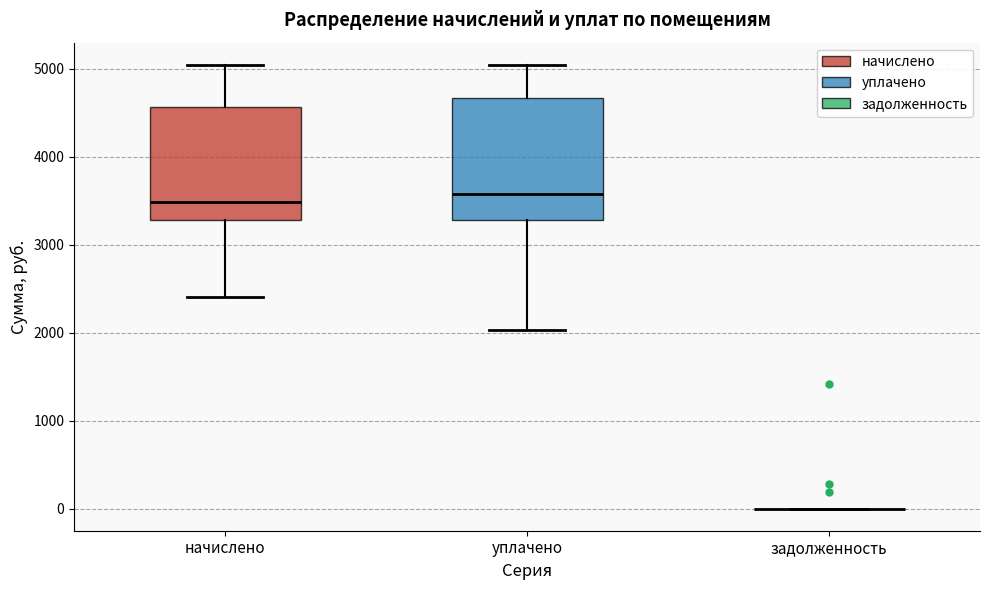

Reading left to right, transcribe this box plot: for each box, give where its median line is, the range the box spans, and where its two whiskers end, as read against the y-axis. The values are not printed on the chart, so give them approximately, as read against the axis.

начислено: median 3500, box 3300 to 4600, whiskers 2400 to 5000
уплачено: median 3600, box 3300 to 4700, whiskers 2000 to 5000
задолженность: box collapsed to a line at 0, whiskers 0 to 0